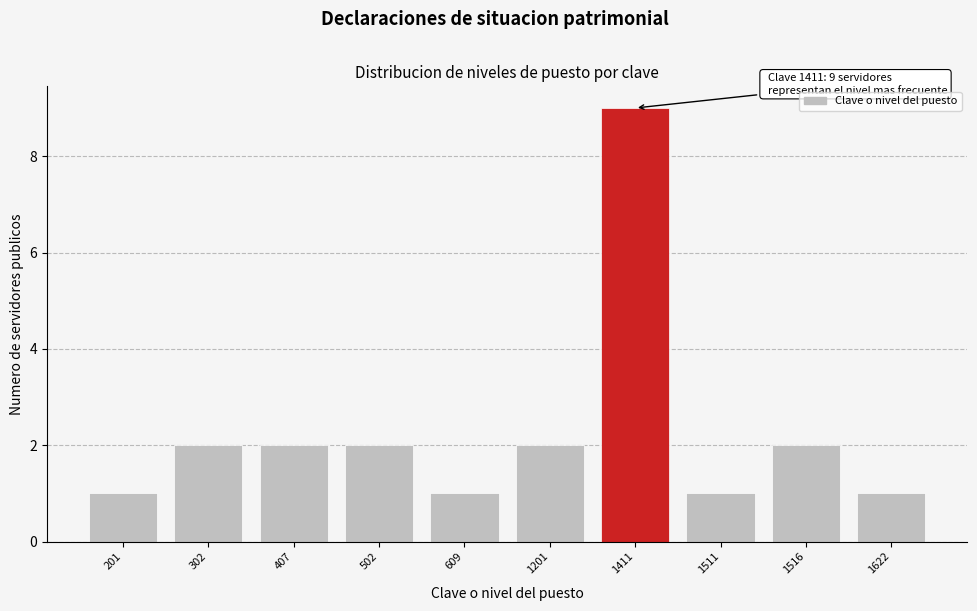

Reading left to right, transcribe all the data shown in this chart.

201=1	302=2	407=2	502=2	609=1	1201=2	1411=9	1511=1	1516=2	1622=1